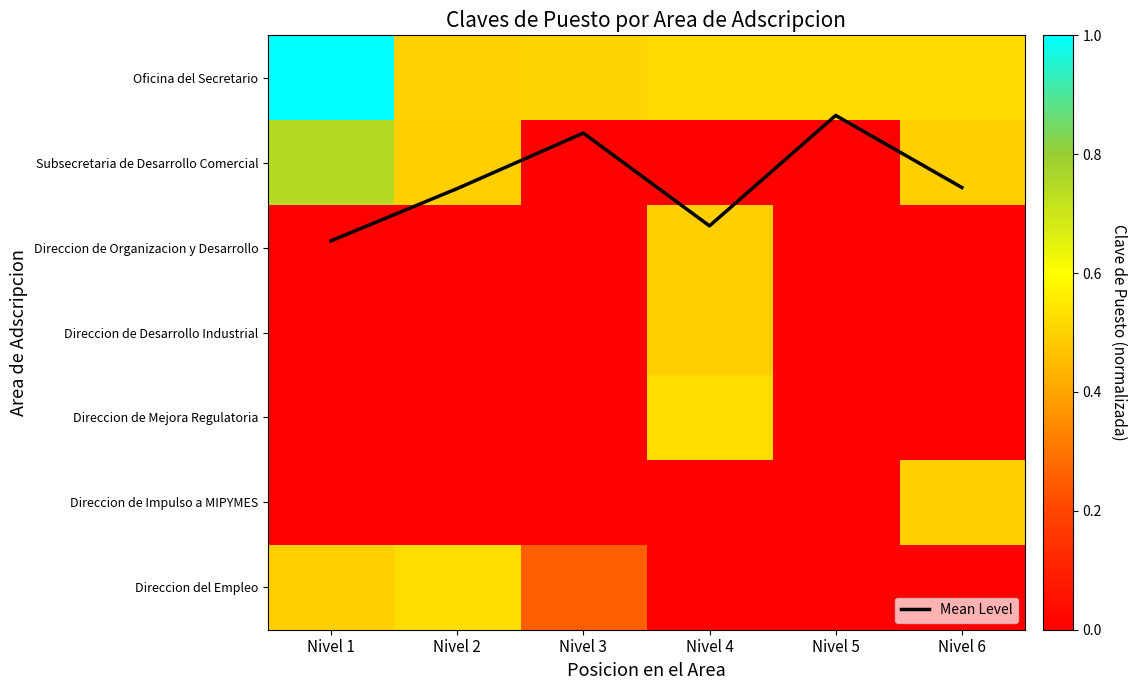

At Nivel 1, list the series in order from smallest to largest.

Direccion de Organizacion y Desarrollo, Direccion de Desarrollo Industrial, Direccion de Mejora Regulatoria, Direccion de Impulso a MIPYMES, Direccion del Empleo, Subsecretaria de Desarrollo Comercial, Oficina del Secretario, Mean Level